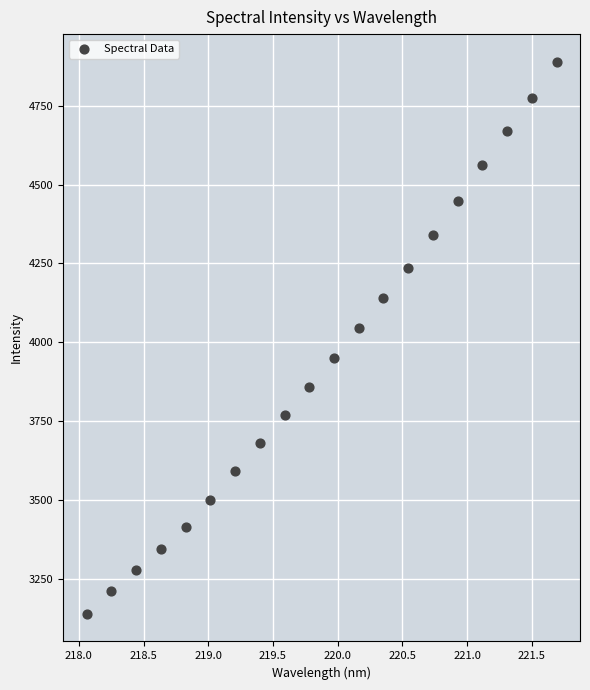

What Y value in the scatter plot is closest to 4014?

4046.7